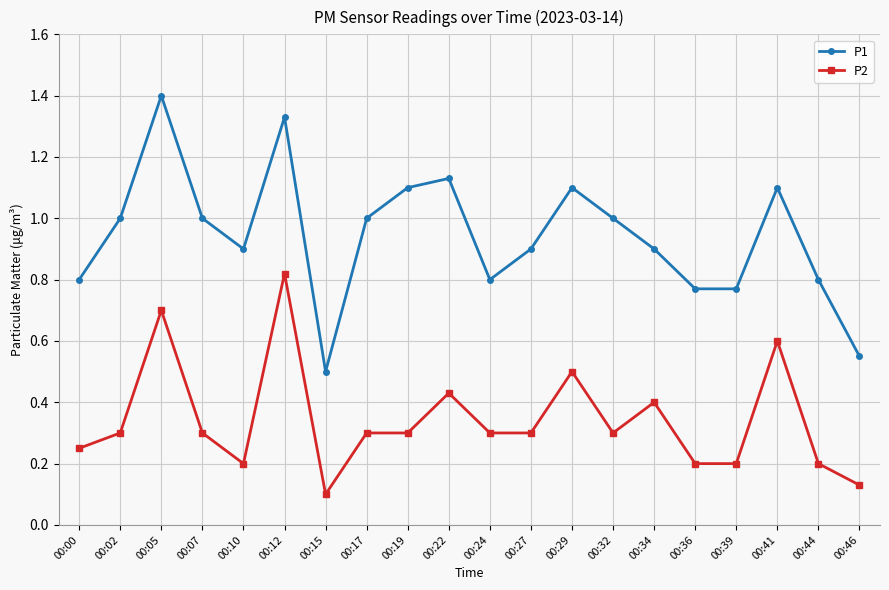

Is it true that P1 equals 1.2 at 00:44?

False